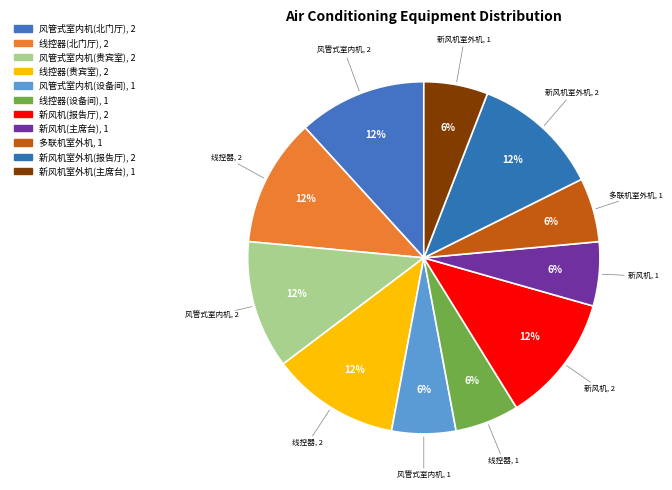

How many slices are in this pie chart?

11